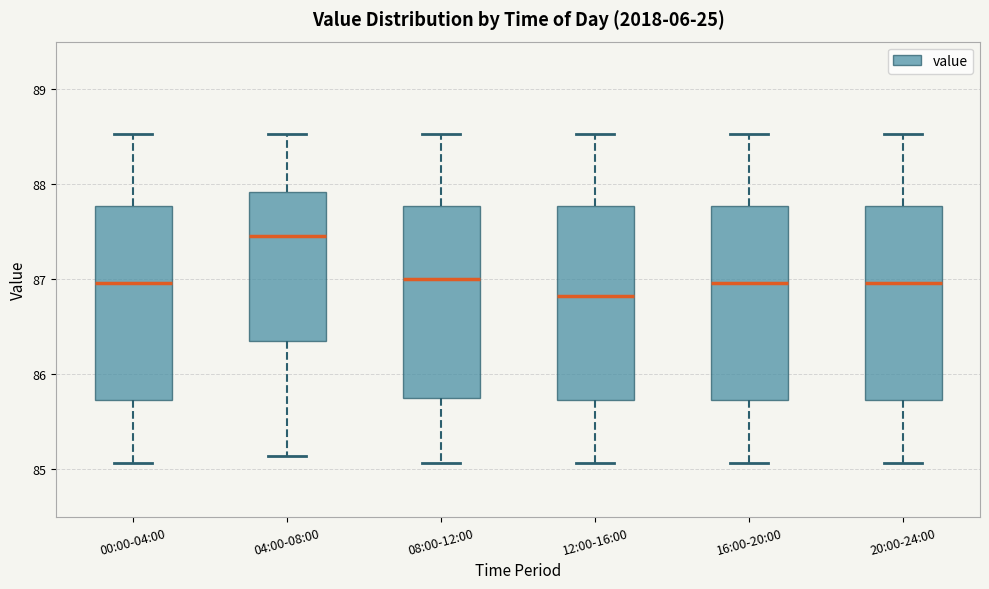

Reading left to right, transcribe this box plot: for each box, give where its median line is, the range the box spans, and where its two whiskers end, as read against the y-axis. The values are not printed on the chart, so give them approximately, as read against the axis.

00:00-04:00: median 87.0, box 85.7 to 87.8, whiskers 85.1 to 88.5
04:00-08:00: median 87.5, box 86.4 to 87.9, whiskers 85.1 to 88.5
08:00-12:00: median 87.0, box 85.7 to 87.8, whiskers 85.1 to 88.5
12:00-16:00: median 86.8, box 85.7 to 87.8, whiskers 85.1 to 88.5
16:00-20:00: median 87.0, box 85.7 to 87.8, whiskers 85.1 to 88.5
20:00-24:00: median 87.0, box 85.7 to 87.8, whiskers 85.1 to 88.5